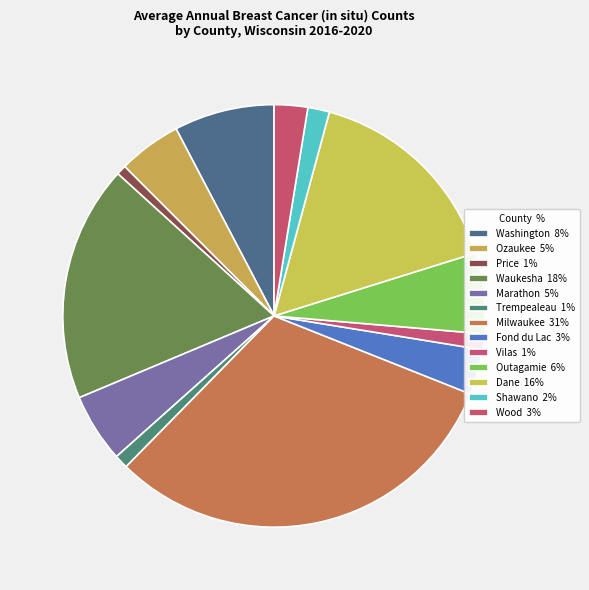

To the nearest percent, what portion does Wood represent?

3%